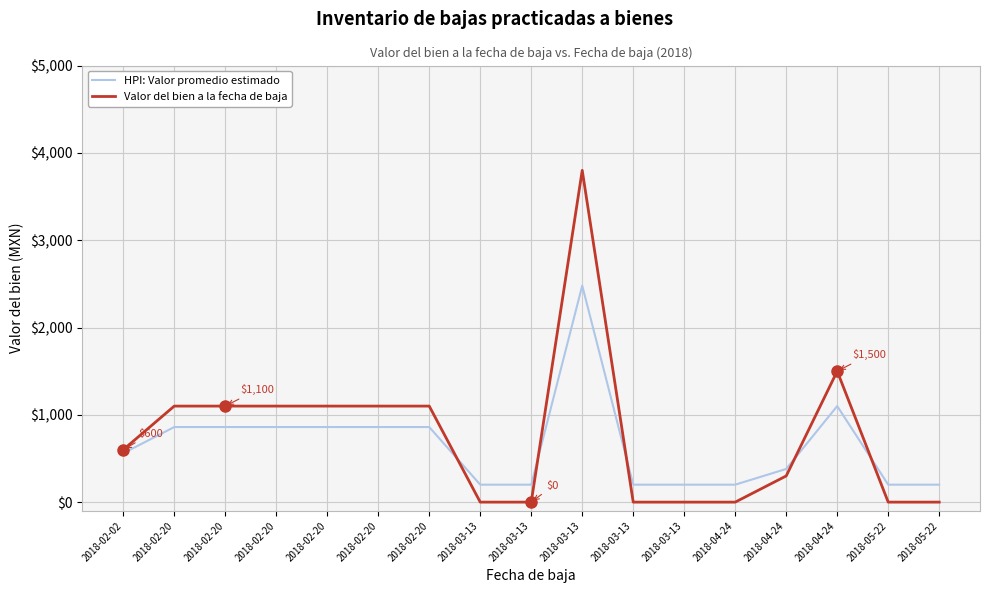

Does the chart have visible grid lines?

Yes